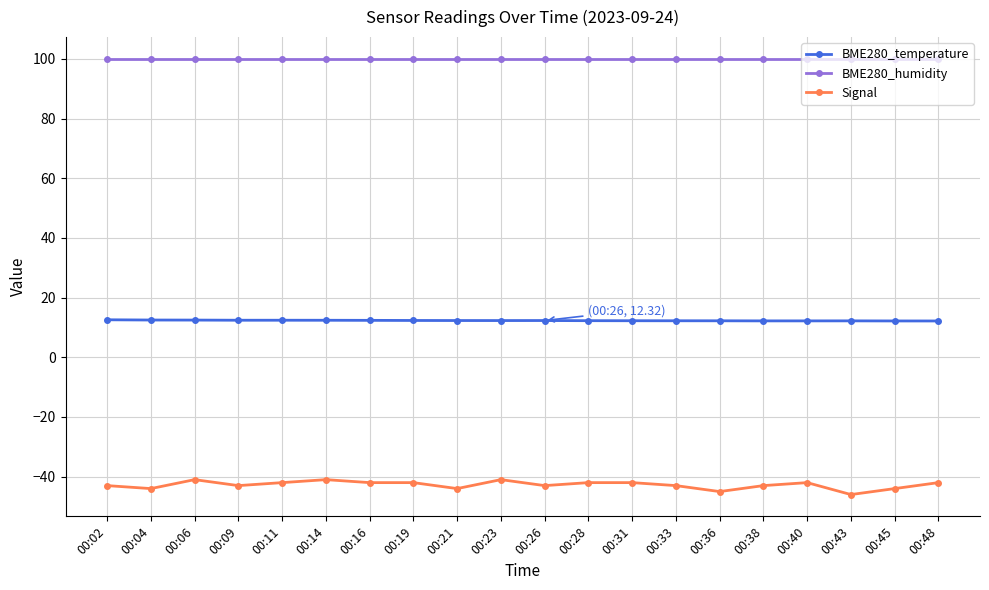

True or false: Signal and BME280_humidity cross at least once.

False